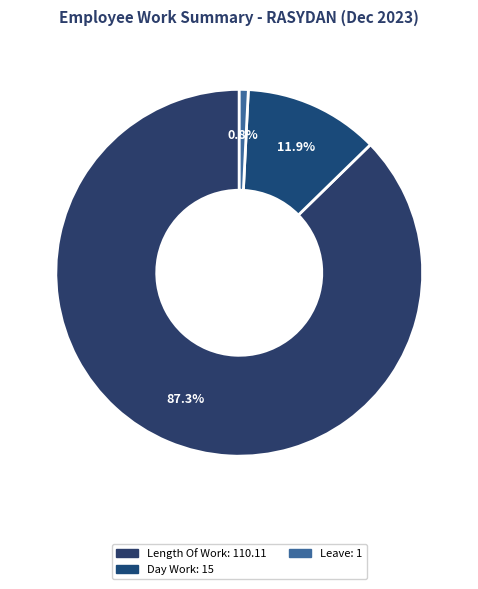

Count the number of slices in the pie.

3